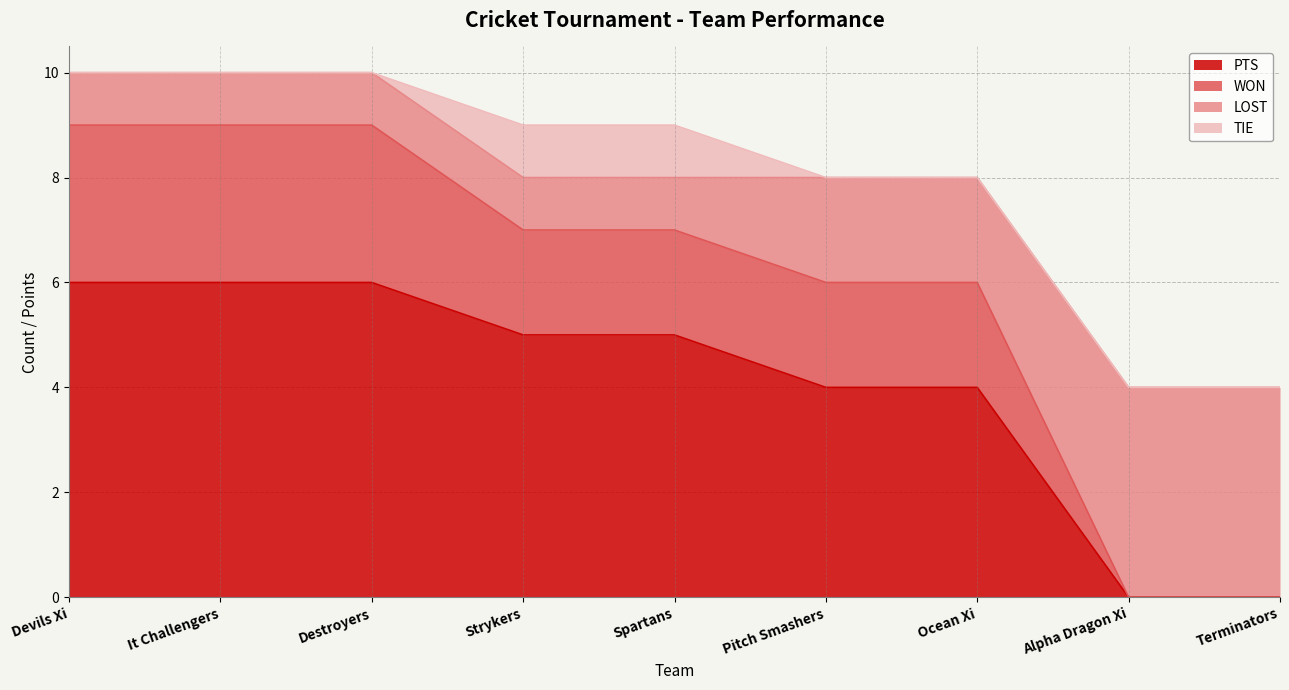

At which label does PTS first exceed 5?

Devils Xi